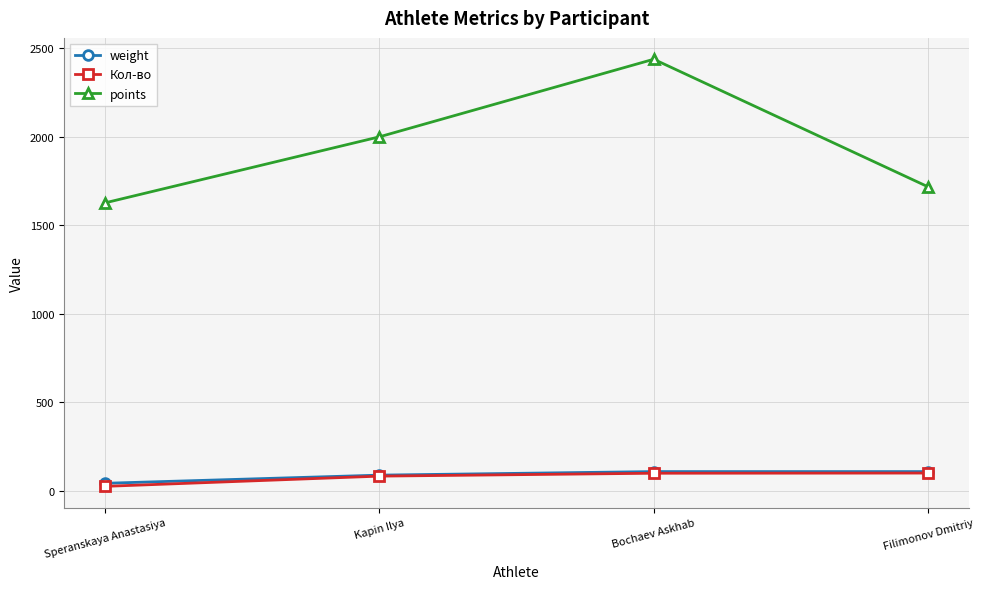

At how many categories does at least one series exceed 1603?

4